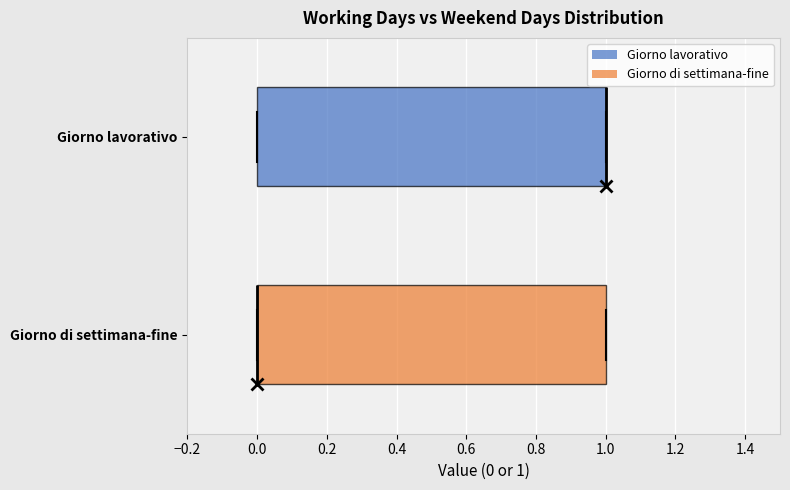

Reading bottom to top, transcribe this box plot: for each box, give where its median line is, the range the box spans, and where its two whiskers end, as read against the x-axis. The values are not printed on the chart, so give them approximately, as read against the axis.

Giorno di settimana-fine: median 0 (drawn on the box's left edge), box 0 to 1, whiskers 0 to 1
Giorno lavorativo: median 1 (drawn on the box's right edge), box 0 to 1, whiskers 0 to 1